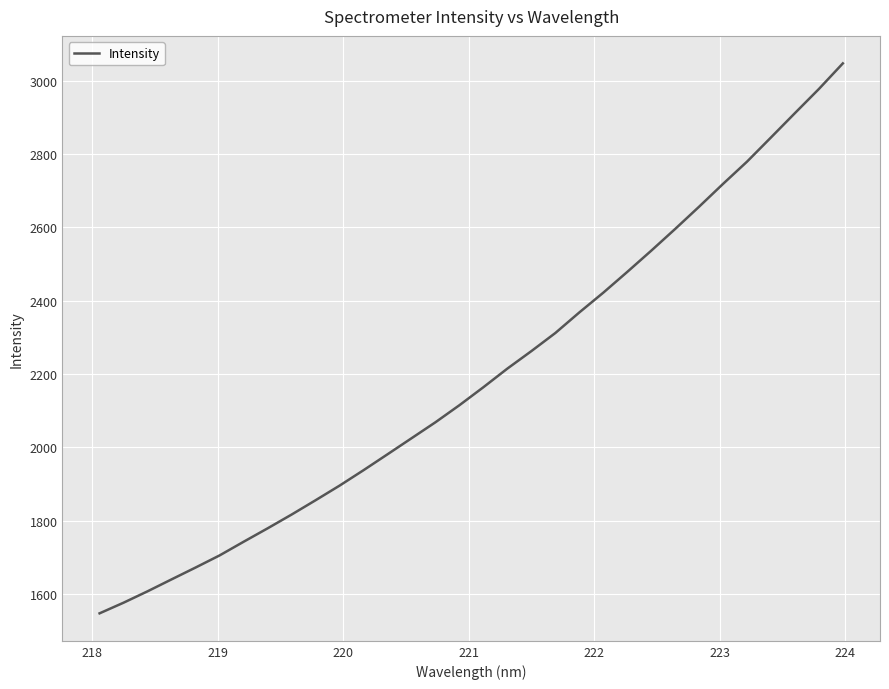

What is the difference between the maximum and minimum values?

1500.9